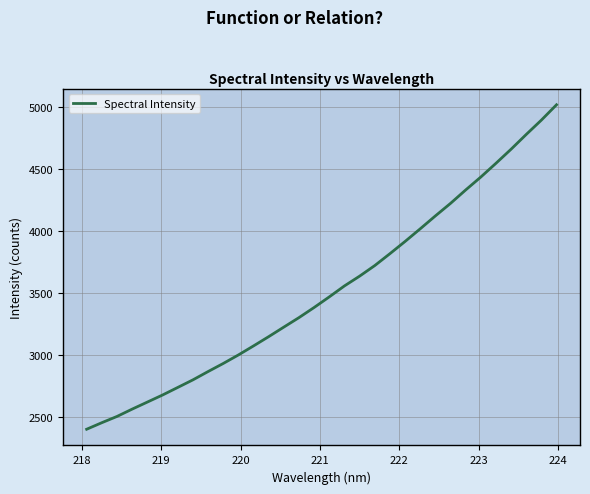

Count the number of data series in this chart.

1